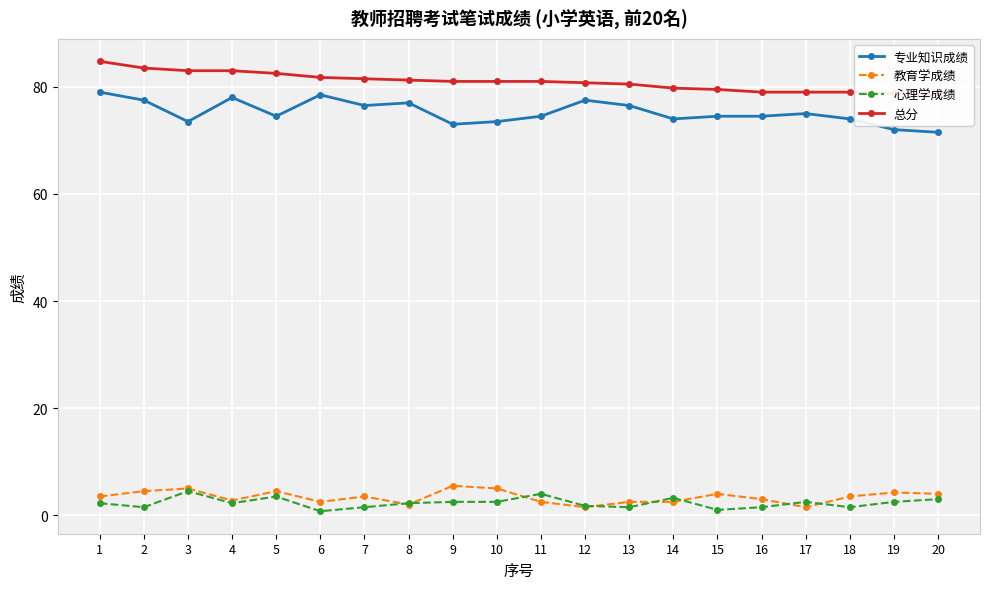

What is the value of the 专业知识成绩 point at the 19th from the left?

72.0